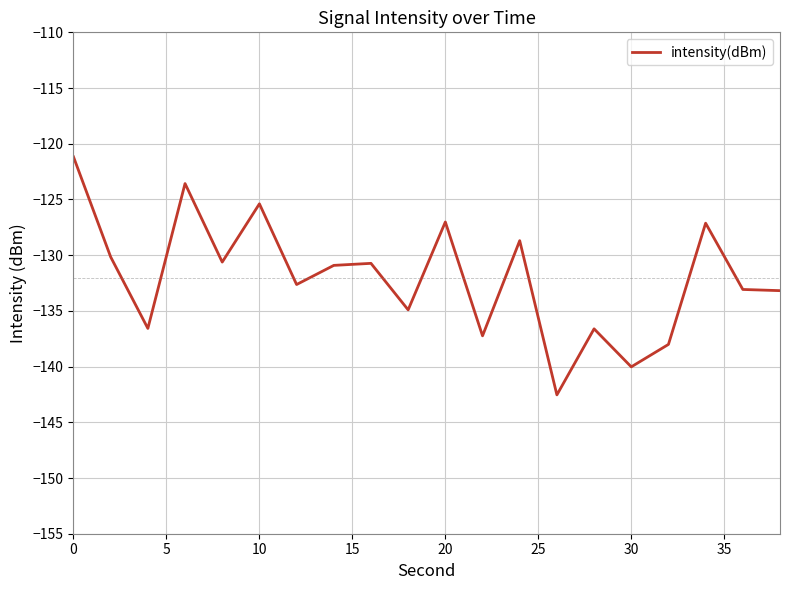

What is the minimum value shown in the chart?

-142.5